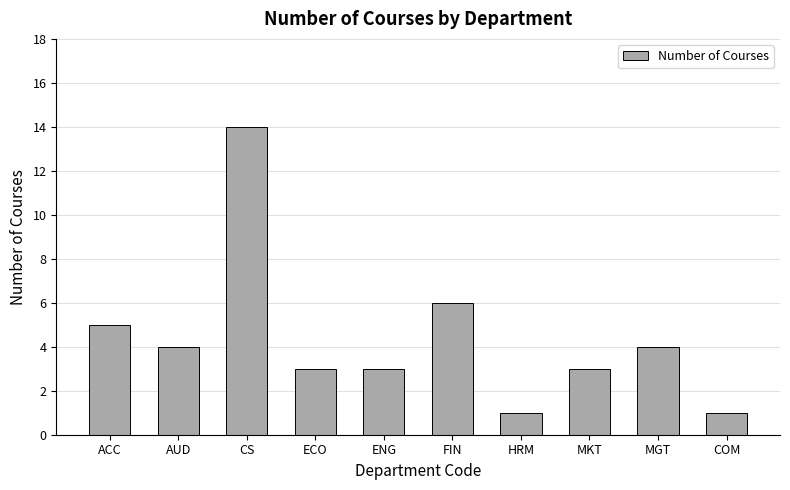

At which label does the data first exceed 4?

ACC